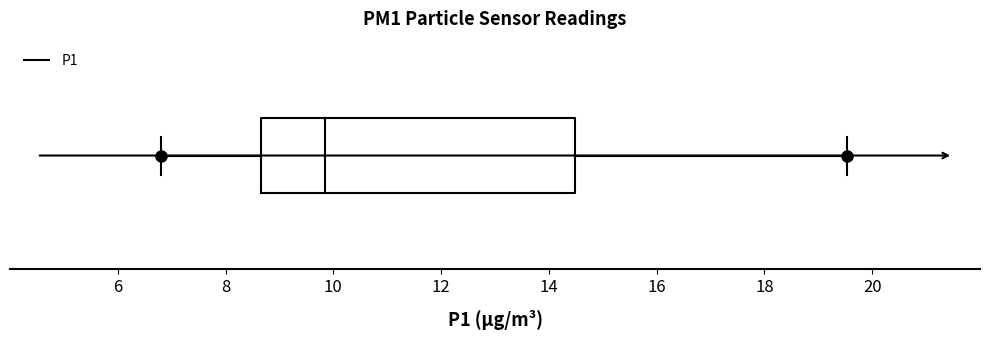

Where does the right whisker of the box end on the x-axis? The values are not printed on the chart, so give them approximately, as read against the axis.

19.6